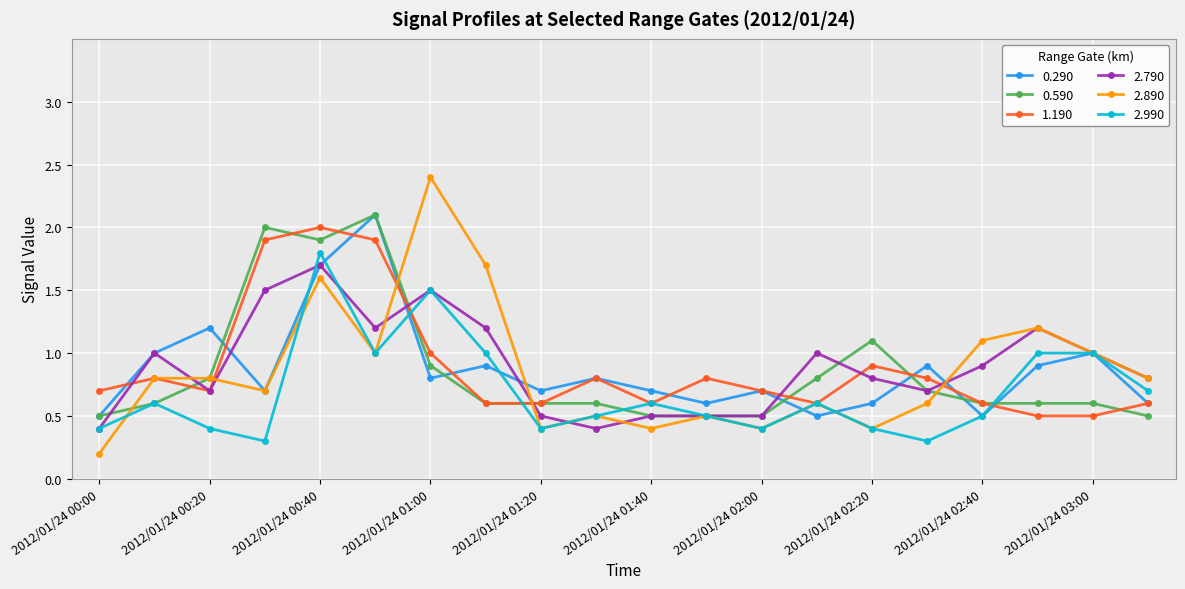

True or false: 0.290 has more than 1 interior local peaks.

True